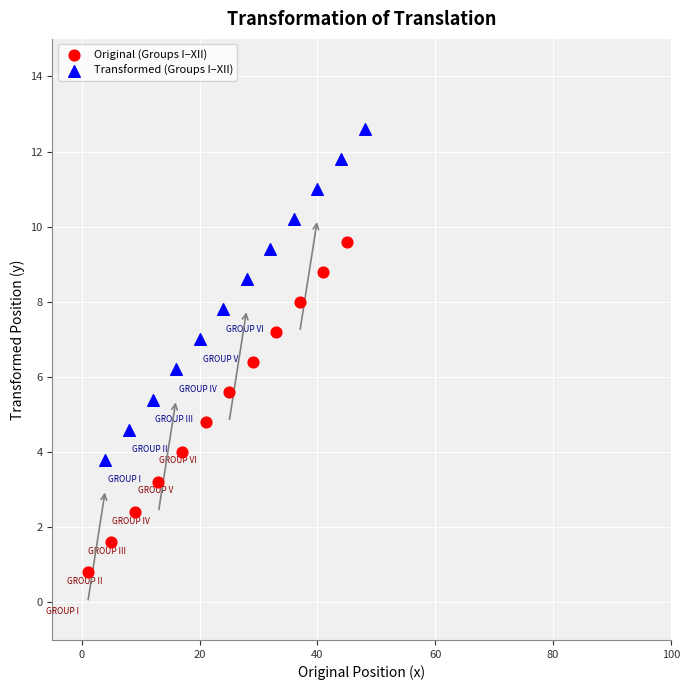

Which series contains the highest Y value?

Transformed (Groups I–XII)